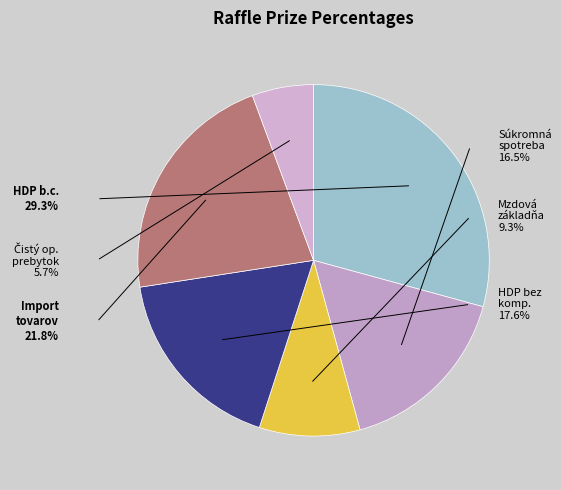

To the nearest percent, what is the combined percentage of HDP bez kompenzácií, b.c. (mld. €) and Čistý operačný prebytok, b.c. (mld. €)?

23%